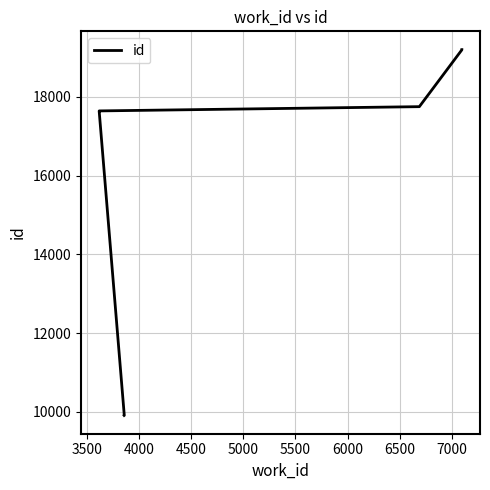

What is the maximum value shown in the chart?

19200